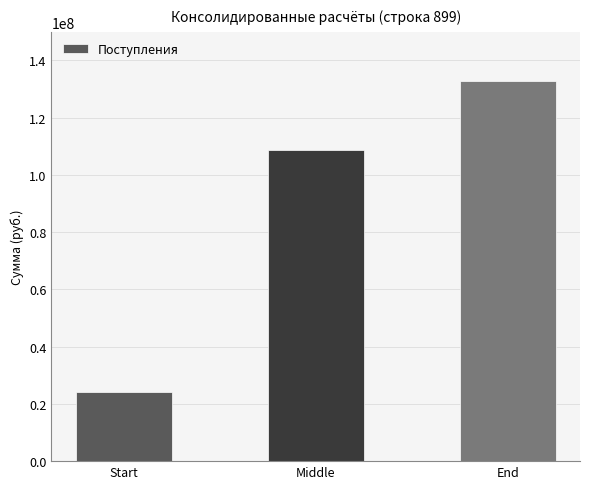

Does the chart contain stacked bars?

No